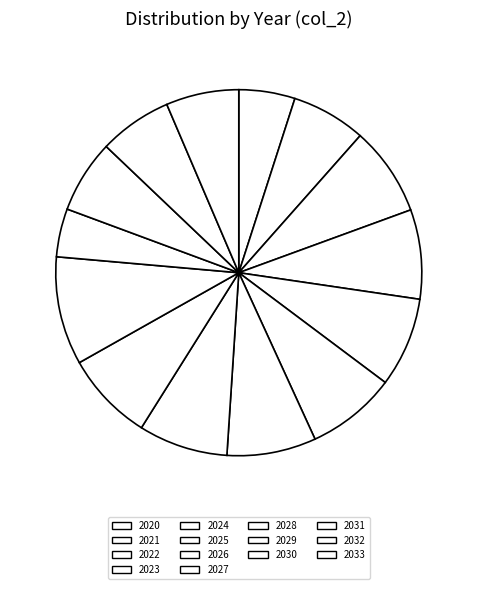

Count the number of slices in the pie.

14